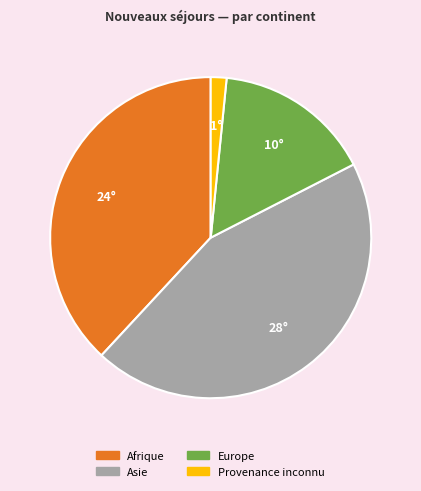

Count the number of slices in the pie.

4